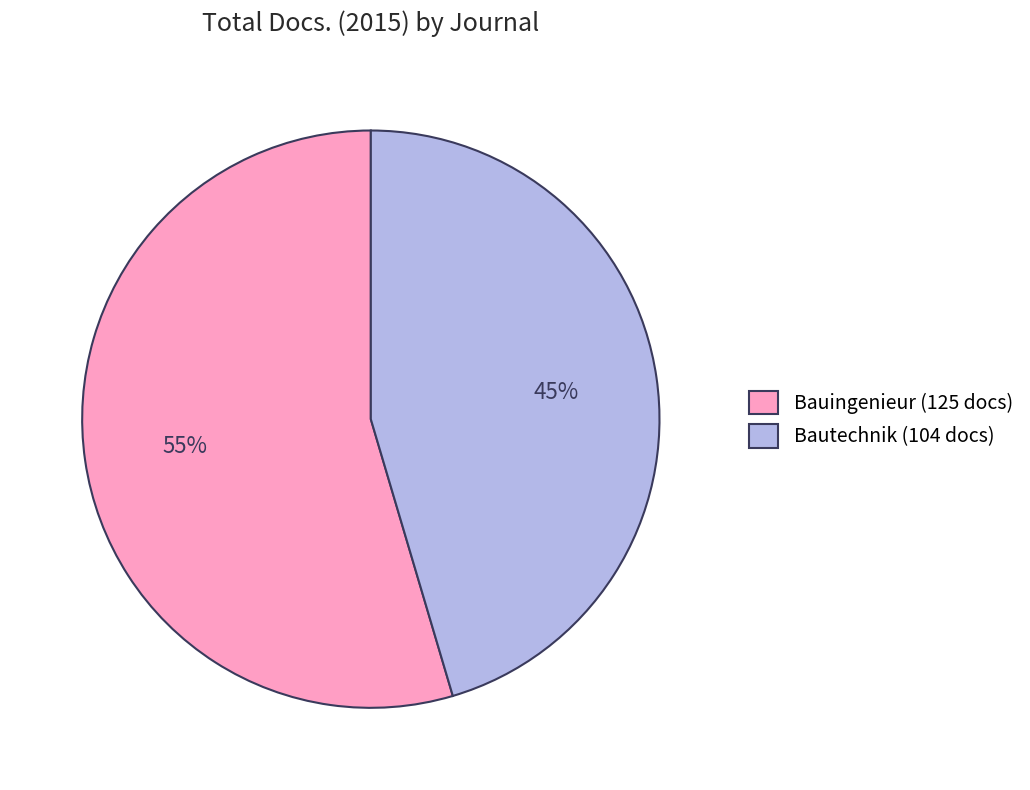

Approximately how many times larger is the value at Bauingenieur (125 docs) compared to Bautechnik (104 docs)?

1.2